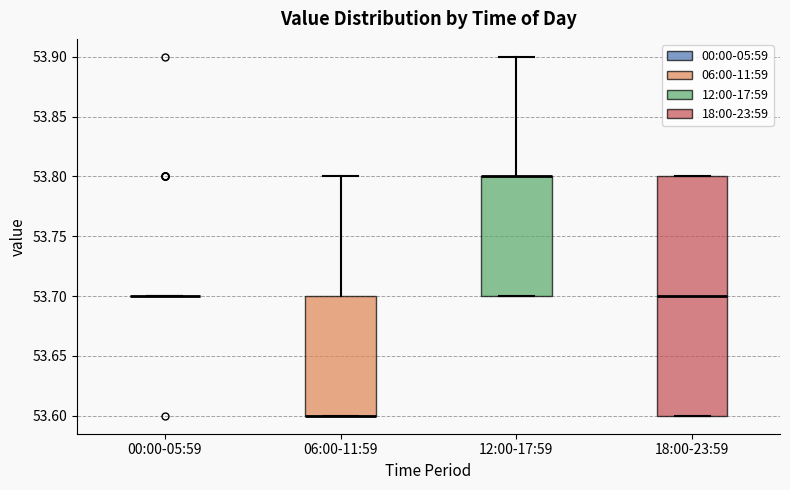

Where is the lower edge of the box for 12:00-17:59 on the y-axis? The values are not printed on the chart, so give them approximately, as read against the axis.

53.7